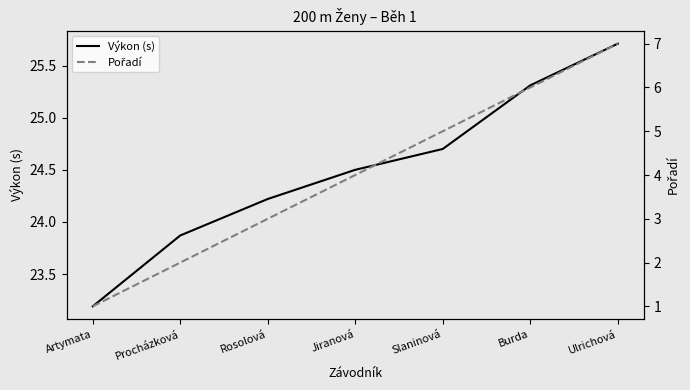

Is this an area chart (filled region under the line)?

No